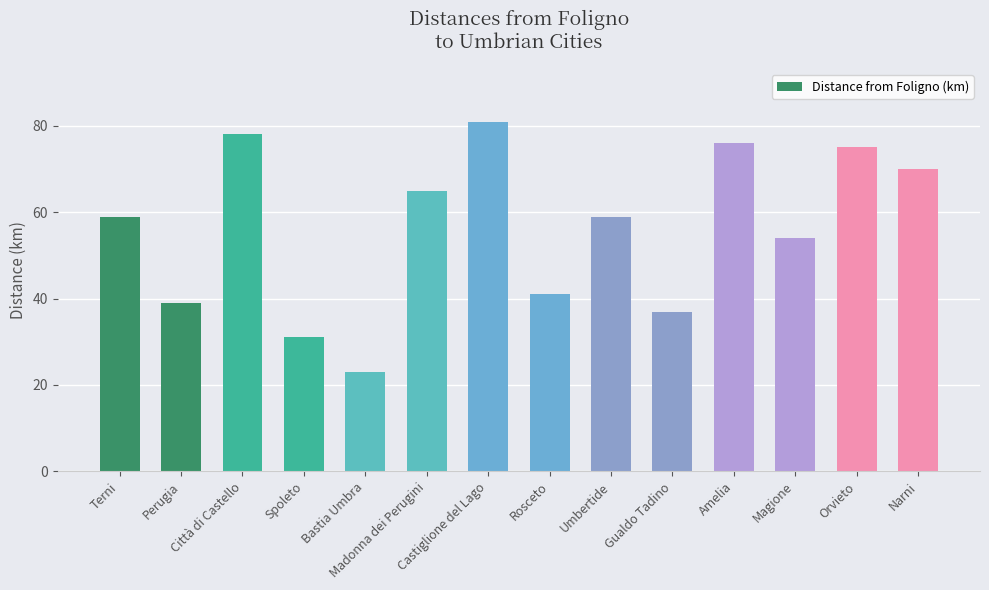

At which label is the value closest to 52?

Magione